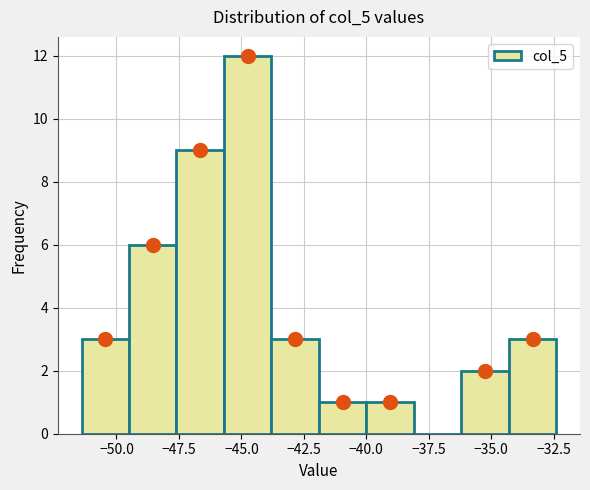

Around what value on the x-axis is the tallest bar? Give the approximate position of its centre, as read against the axis.

-44.5